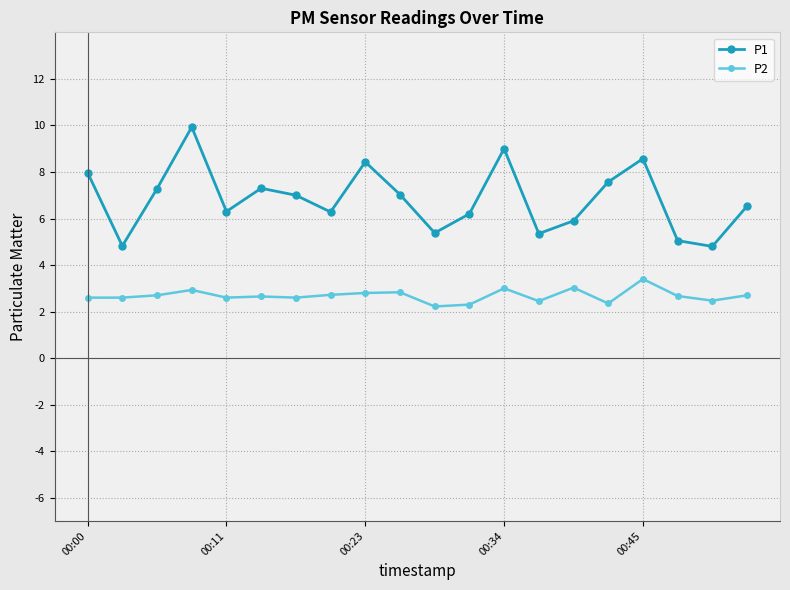

What is the difference between the maximum and minimum values in the P2 series?

1.2